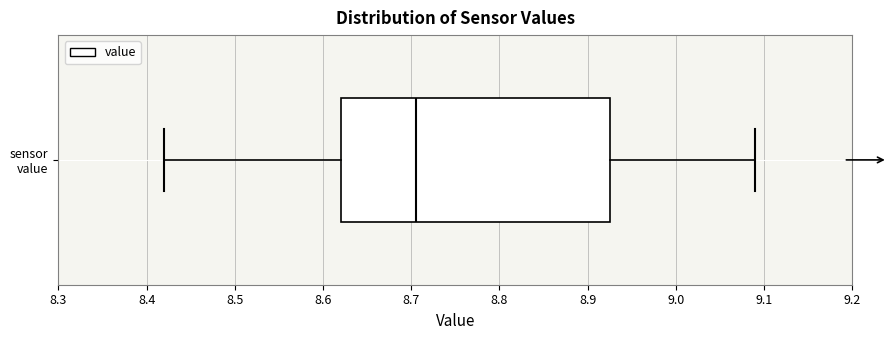

Transcribe this box plot: give where the median line is, the range the box spans, and where the two whiskers end, as read against the x-axis. The values are not printed on the chart, so give them approximately, as read against the axis.

median 8.71, box 8.62 to 8.93, whiskers 8.42 to 9.09